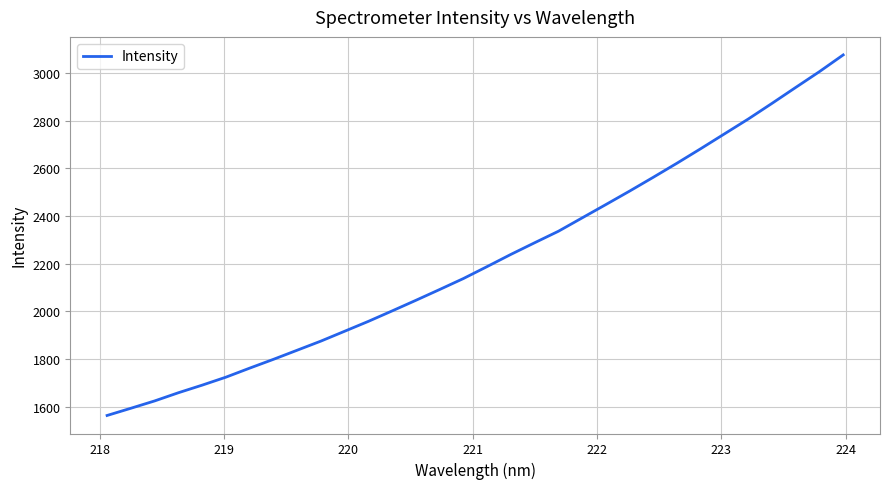

What is the sum of all values?

70990.7